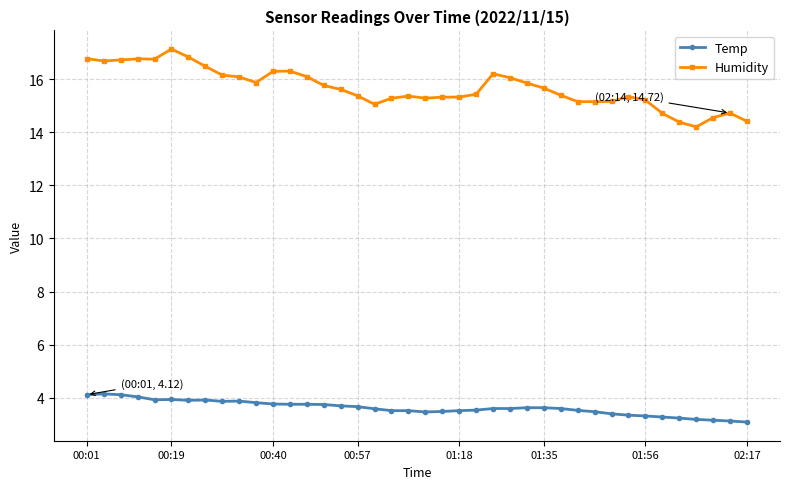

What is the value of the Temp point at the 12th from the left?

3.8